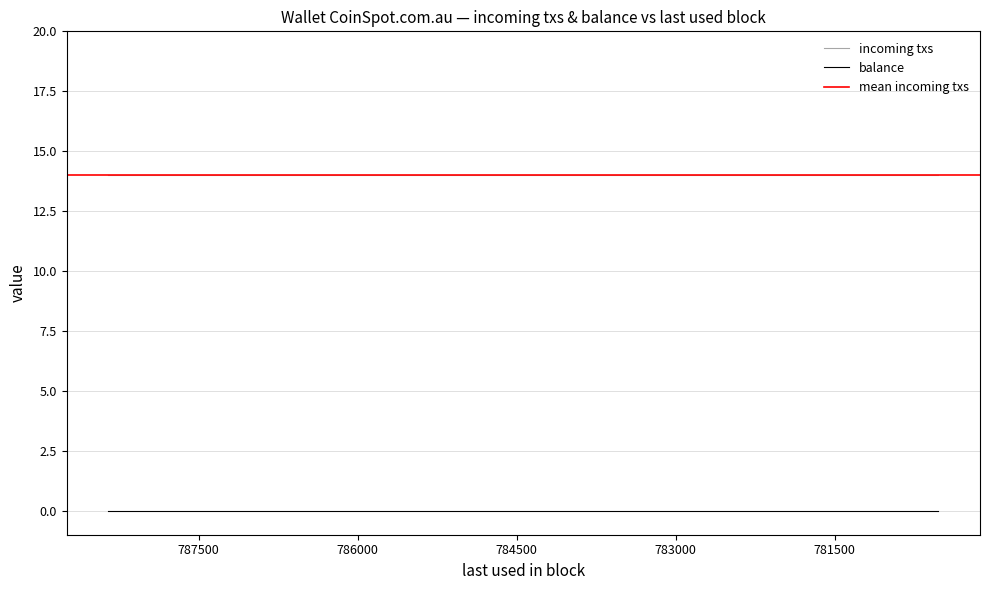

True or false: incoming txs and balance intersect in this chart.

False